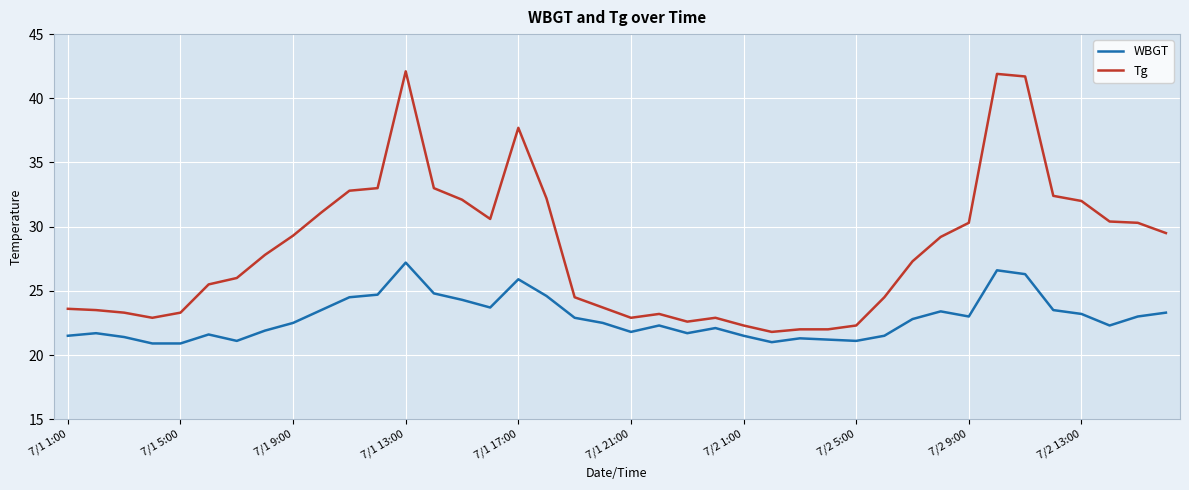

True or false: WBGT and Tg cross at least once.

False